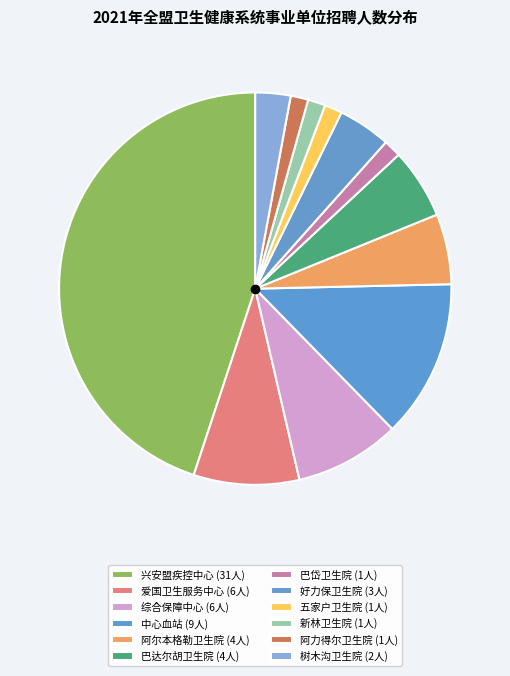

How many segments does this pie chart have?

12